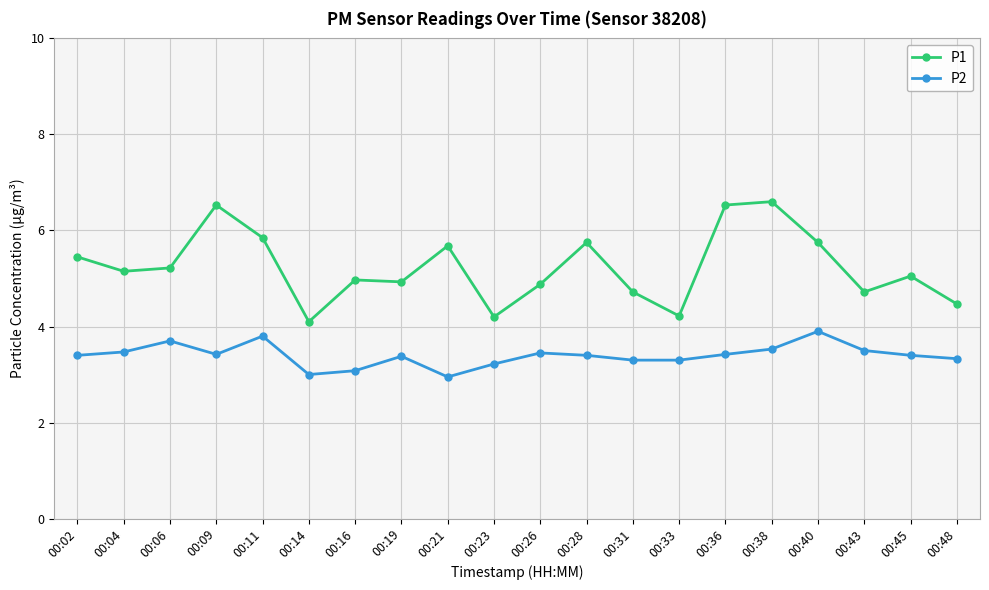

Which series has the widest spread of values?

P1